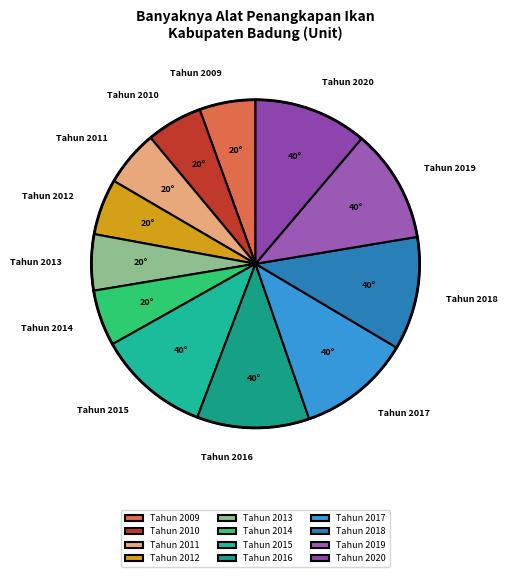

True or false: Tahun 2019 accounts for 1% of the total.

False